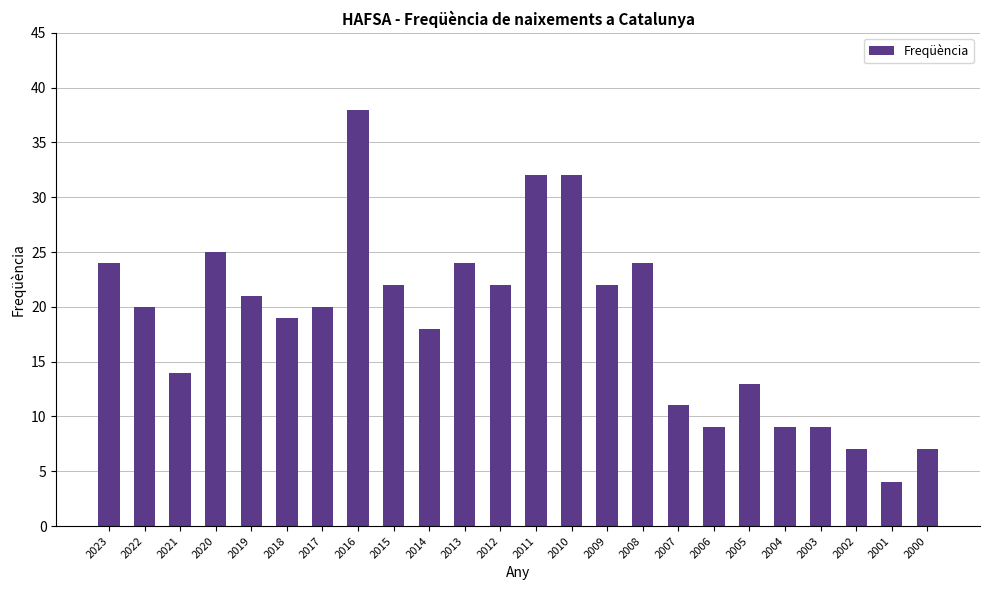

What is the value of the 20th bar from the left?

9